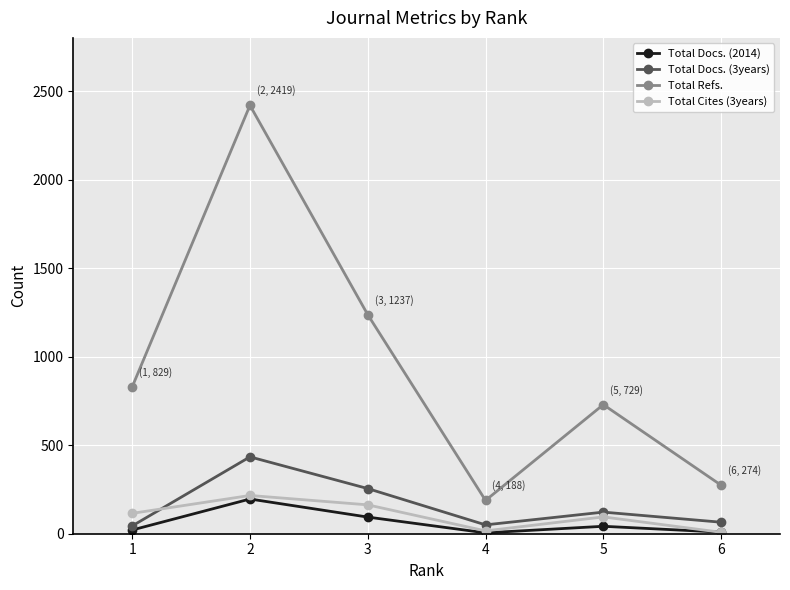

What is the minimum value for Total Refs.?

188